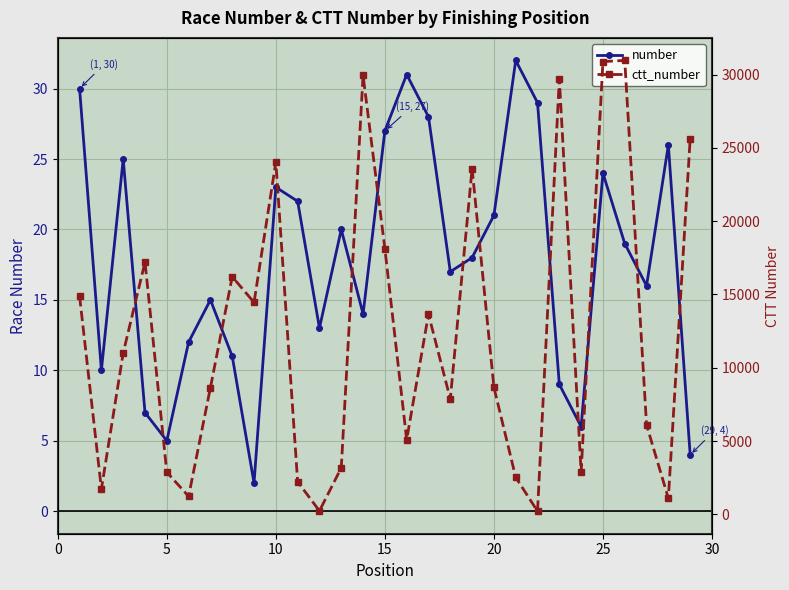

What is the difference between the maximum and second lowest values in the number series?

28